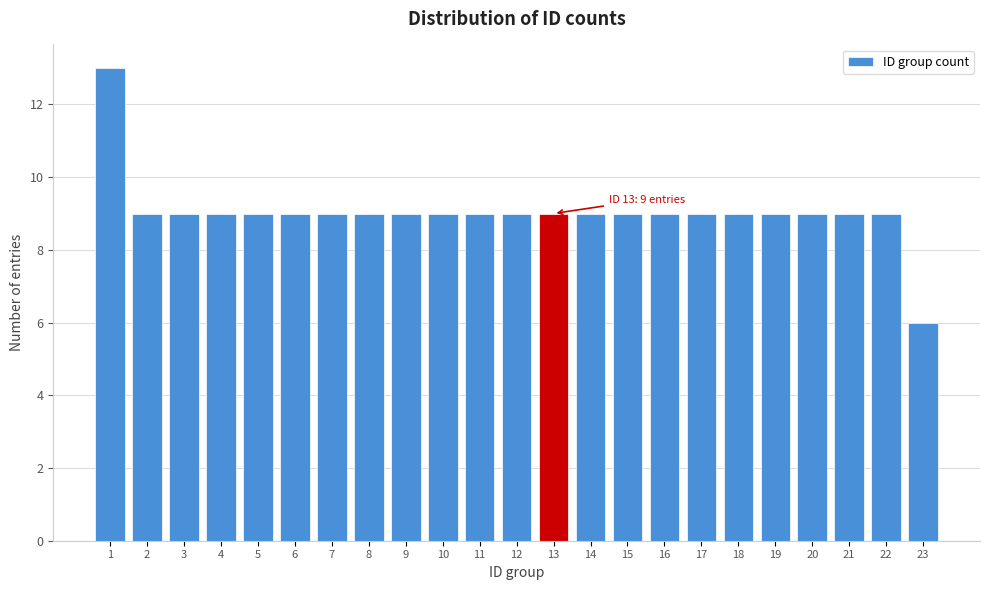

Reading right to left, extract all data points from this chart.

6	9	9	9	9	9	9	9	9	9	9	9	9	9	9	9	9	9	9	9	9	9	13